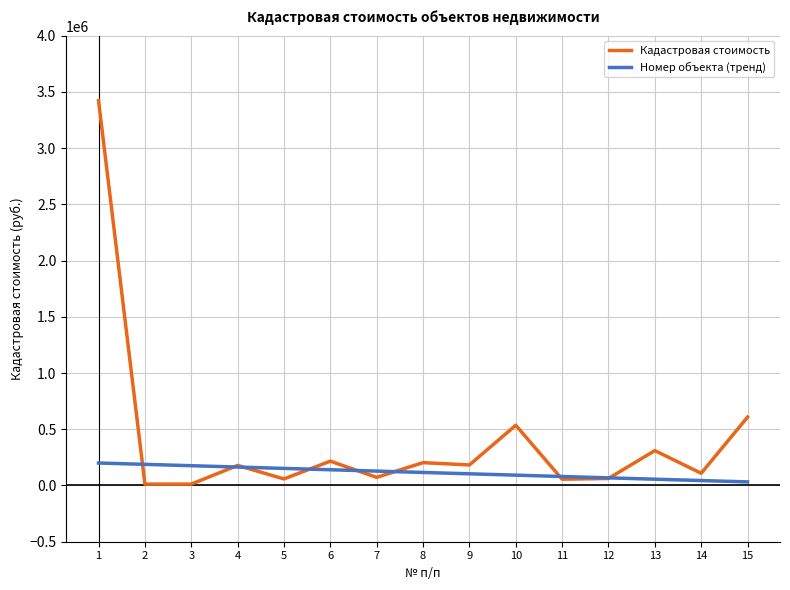

Which series changed the most between 9 and 10?

Кадастровая стоимость